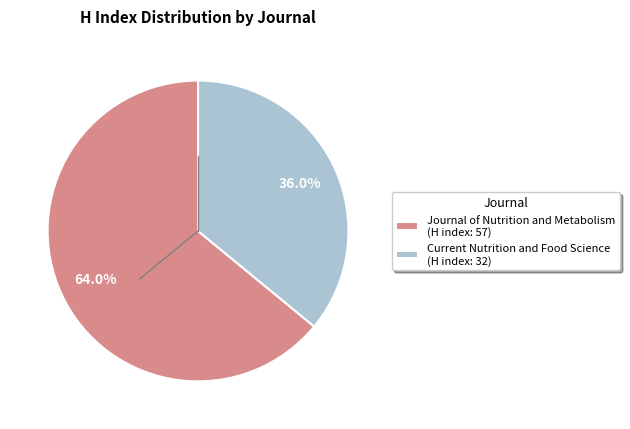

How much of the chart is everything except Journal of Nutrition and Metabolism?

36.0%